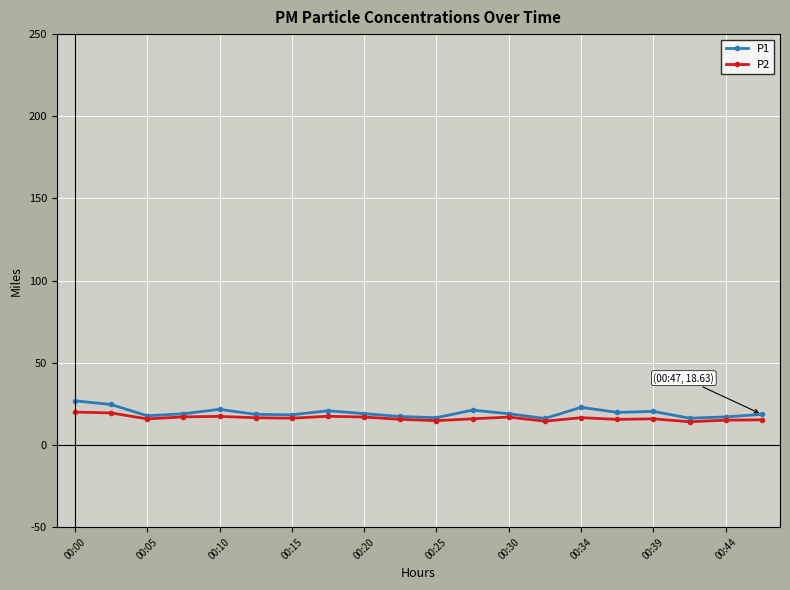

Which series has the largest range (max minus min)?

P1